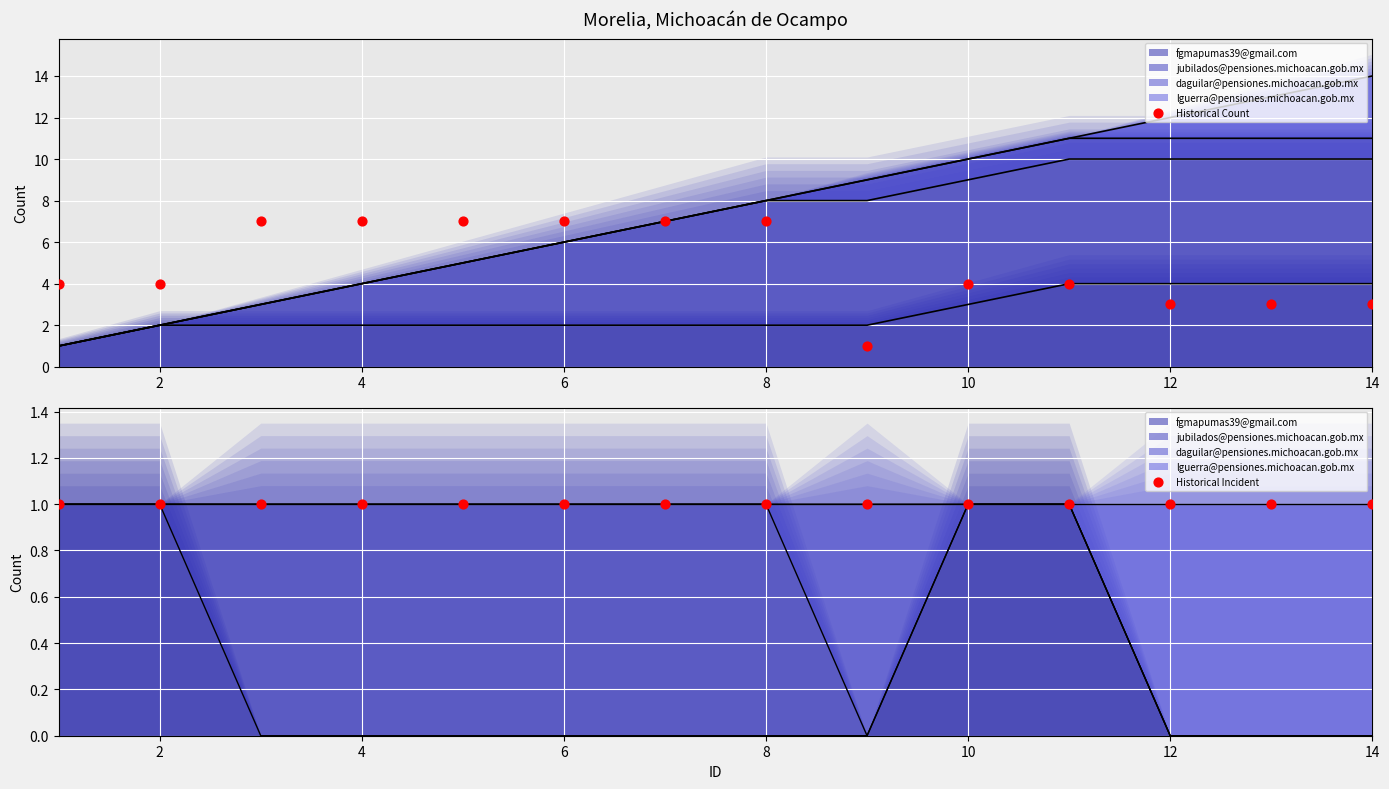

Which series contains the lowest Y value?

Historical Count